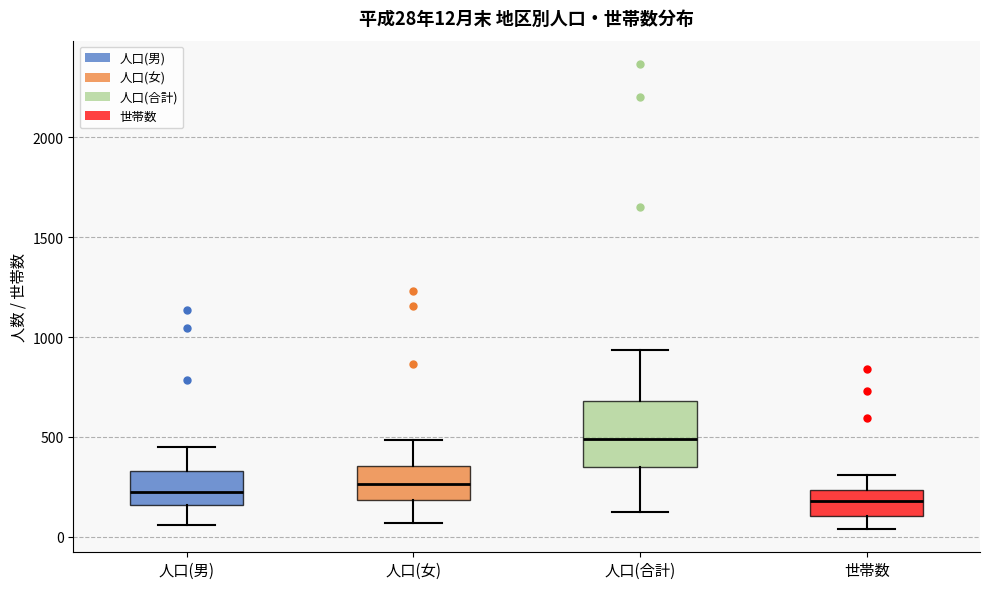

Which box has the highest median line?

人口(合計)